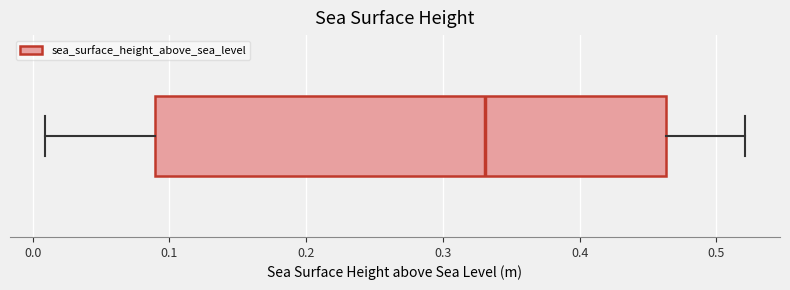

Where does the right whisker of the box end on the x-axis? The values are not printed on the chart, so give them approximately, as read against the axis.

0.52